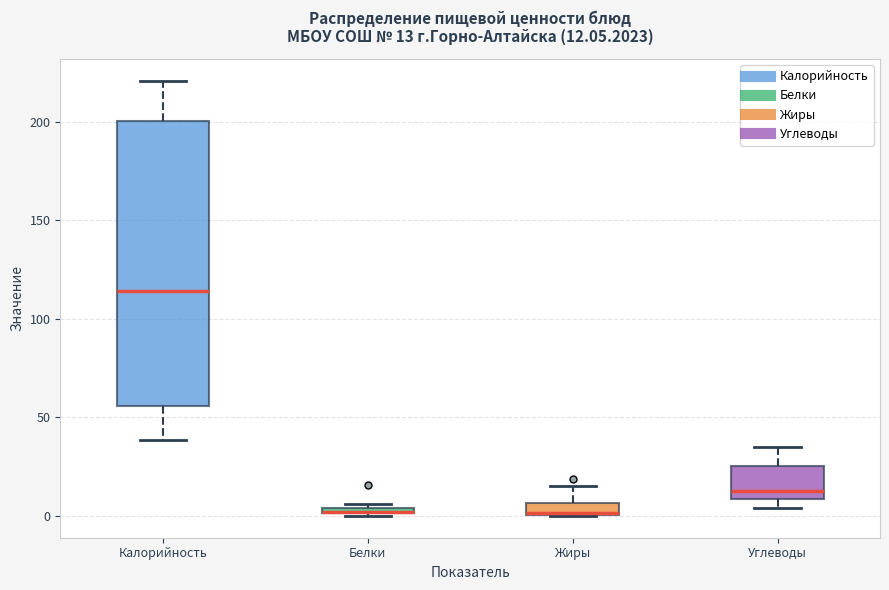

Which box is the tallest, from its lower edge to its upper edge?

Калорийность